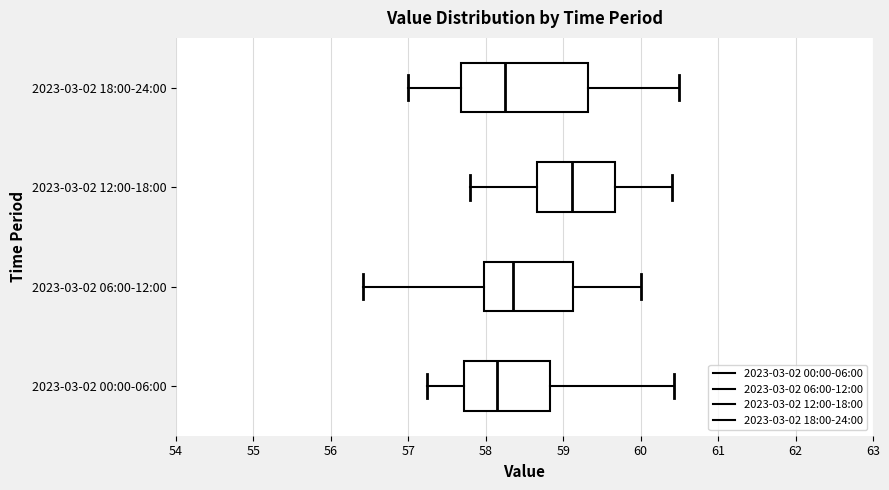

Reading bottom to top, read every box against the x-axis: the position of its median line, the range the box covers, and the ends of its whiskers. The values are not printed on the chart, so give them approximately, as read against the axis.

2023-03-02 00:00-06:00: median 58.1, box 57.7 to 58.8, whiskers 57.2 to 60.4
2023-03-02 06:00-12:00: median 58.4, box 58.0 to 59.1, whiskers 56.4 to 60.0
2023-03-02 12:00-18:00: median 59.1, box 58.7 to 59.7, whiskers 57.8 to 60.4
2023-03-02 18:00-24:00: median 58.3, box 57.7 to 59.3, whiskers 57.0 to 60.5